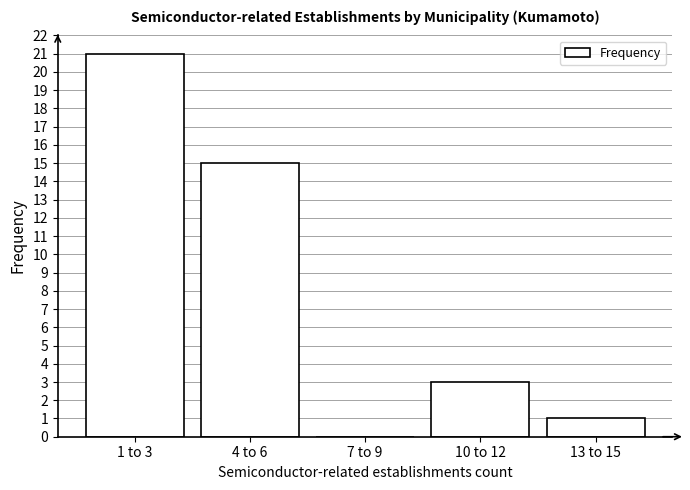

Reading left to right, extract all data points from this chart.

1 to 3=21	4 to 6=15	7 to 9=0	10 to 12=3	13 to 15=1